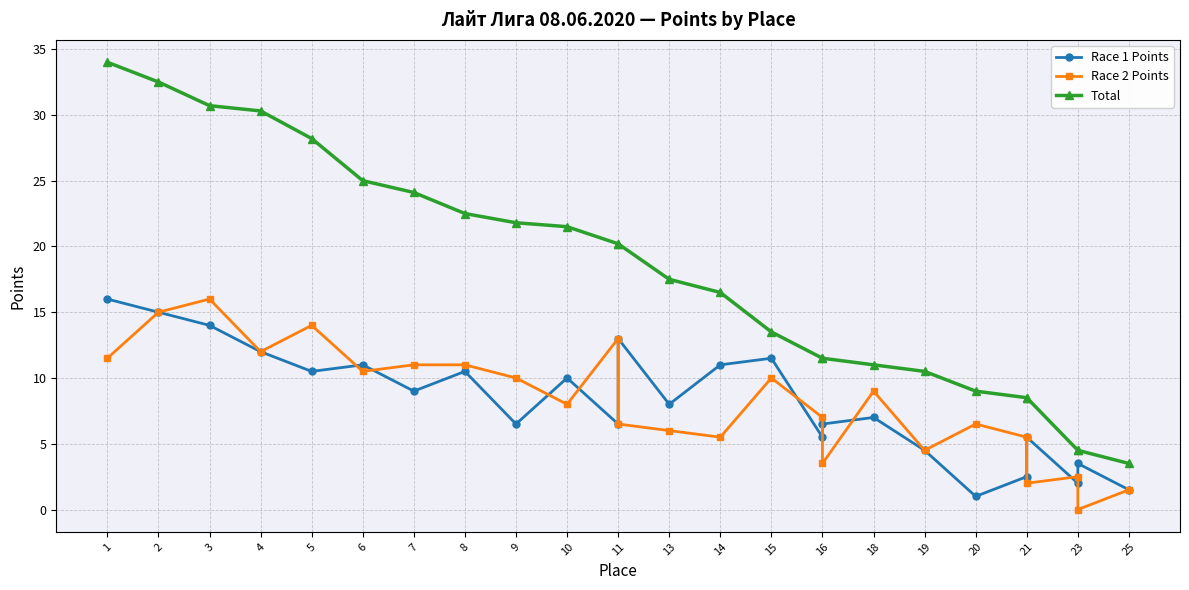

Which series has the largest range (max minus min)?

Total